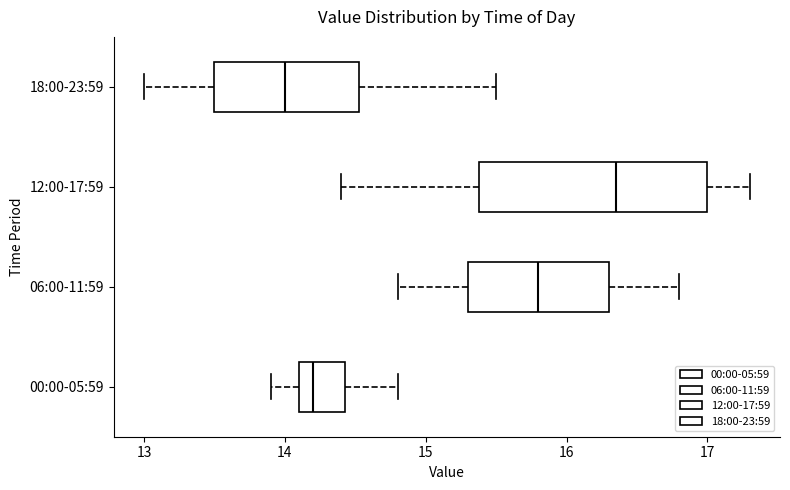

Where does the right whisker of the box for 06:00-11:59 end on the x-axis? The values are not printed on the chart, so give them approximately, as read against the axis.

16.8